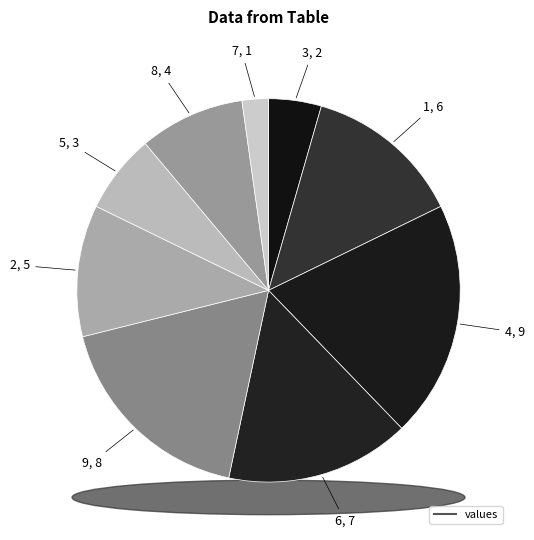

How many slices are in this pie chart?

9